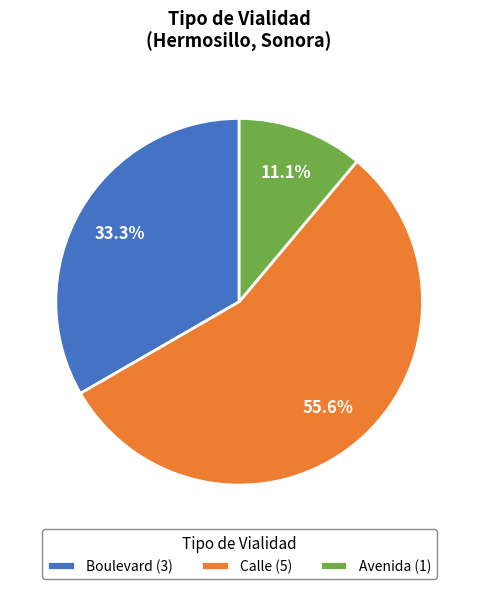

How many slices are in this pie chart?

3